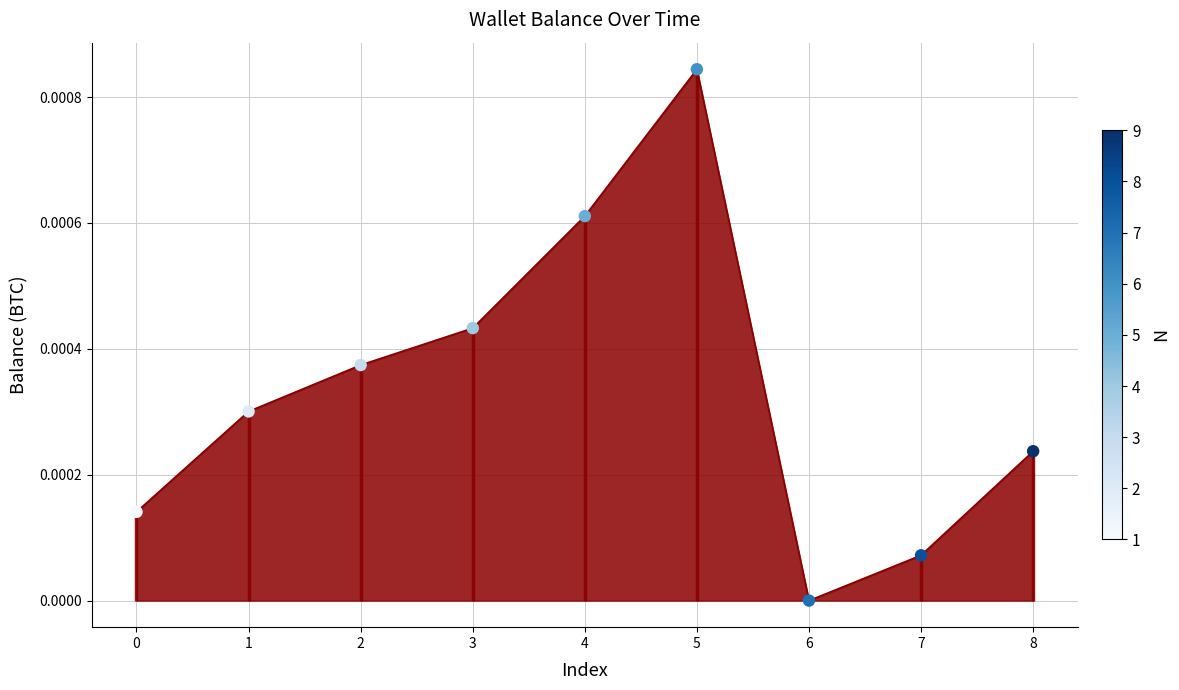

Between 4 and 7, which is larger?

4